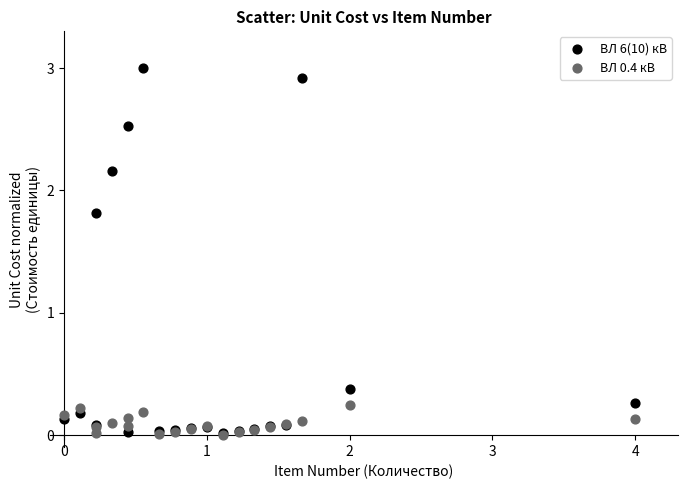

Which series reaches the maximum Y coordinate?

ВЛ 6(10) кВ